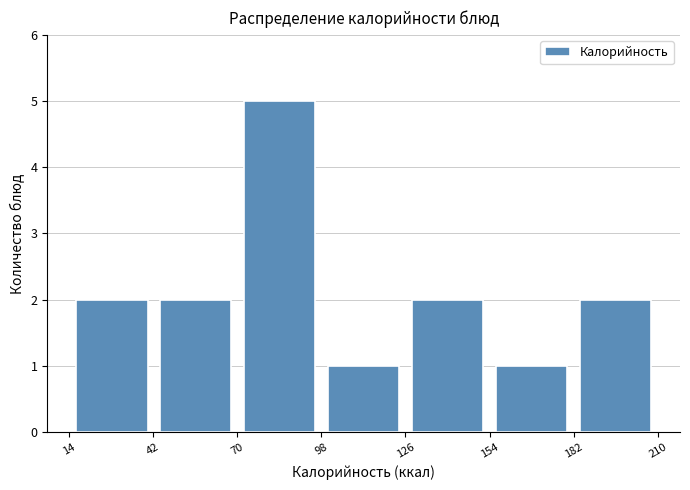

Reading left to right, list every bar in this chart as the range it spans on the x-axis followed by its height. Neither the bar edges nor the heights are printed on the chart, so give them approximately, as read against the axes.

15 to 40: 2
40 to 70: 2
70 to 100: 5
100 to 125: 1
125 to 155: 2
155 to 180: 1
180 to 210: 2